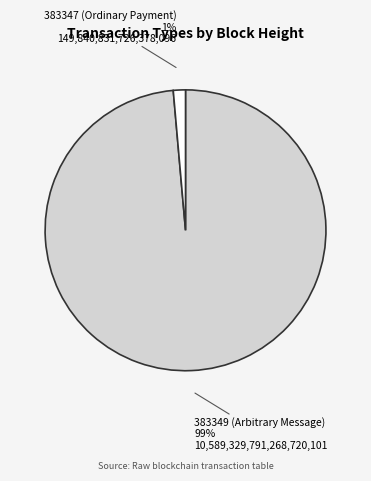

To the nearest percent, what is the average slice percentage?

50%